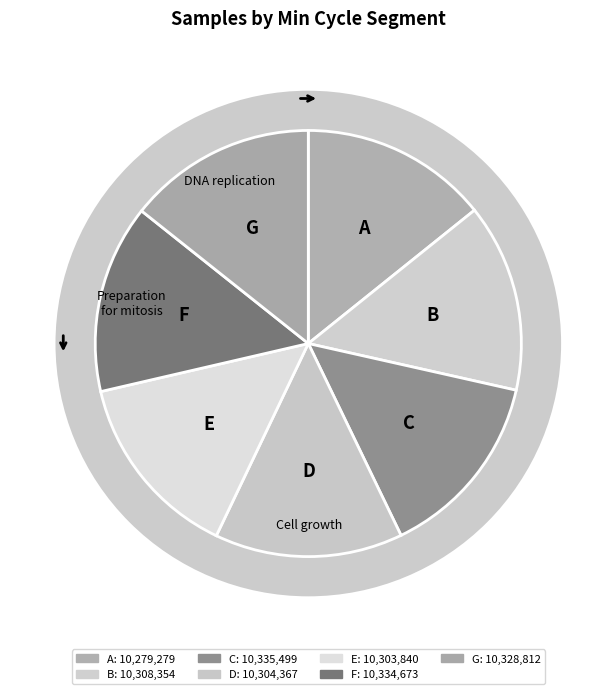

What portion of the pie excludes 28?

85.7%